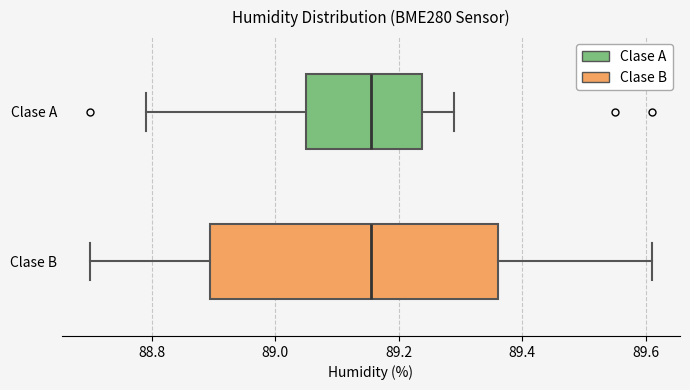

Where does the left whisker of the box for Clase B end on the x-axis? The values are not printed on the chart, so give them approximately, as read against the axis.

88.70